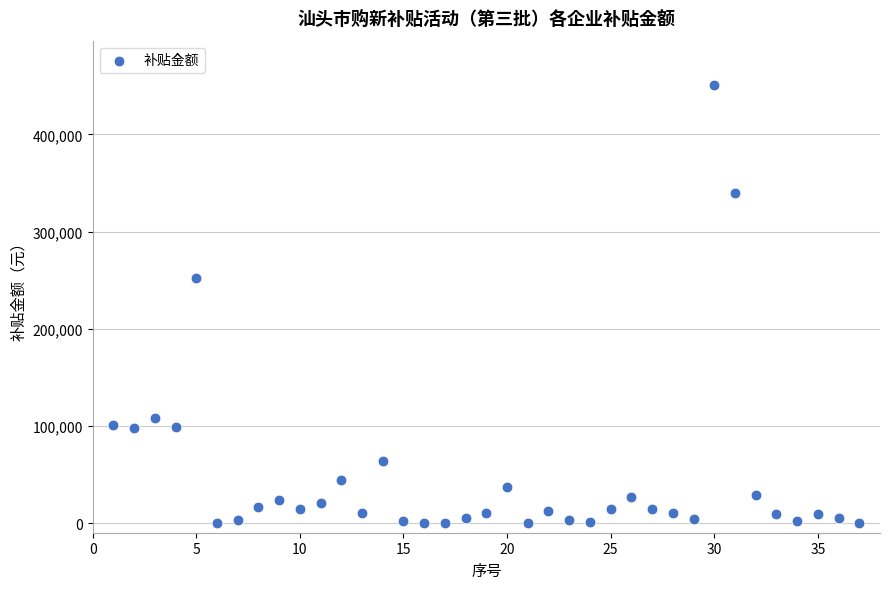

What is the range of X values (max minus min)?

36.0